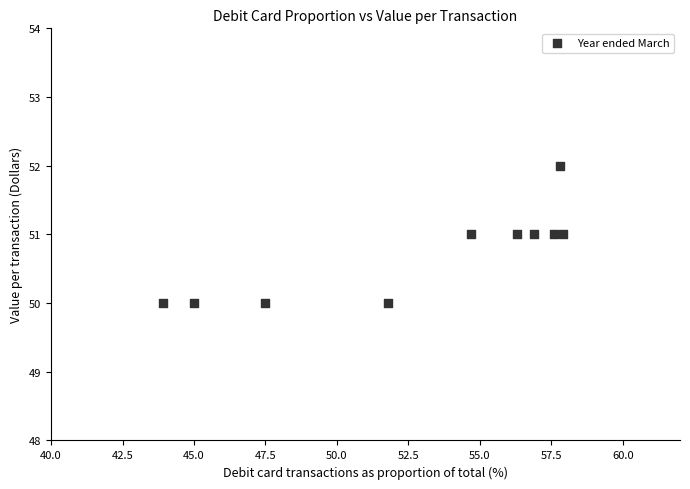

What is the average Y value?

51